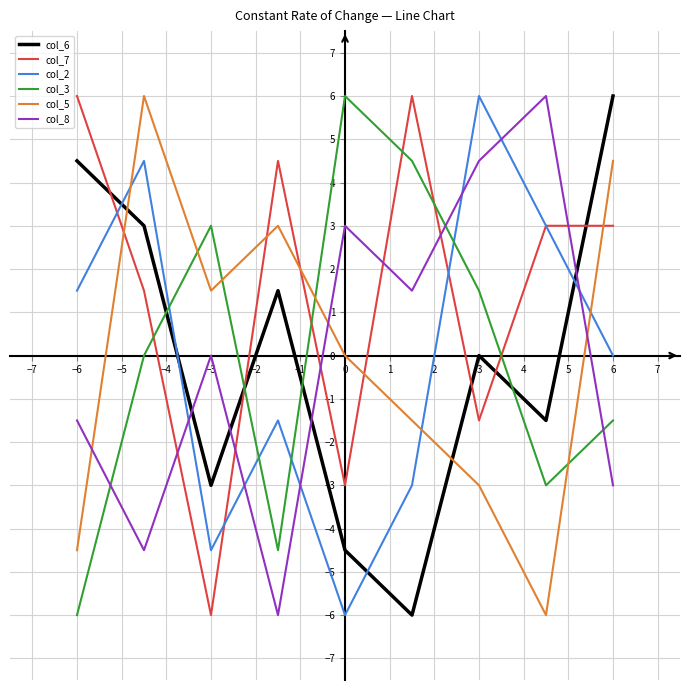

Which series has the largest total across all categories?

col_7